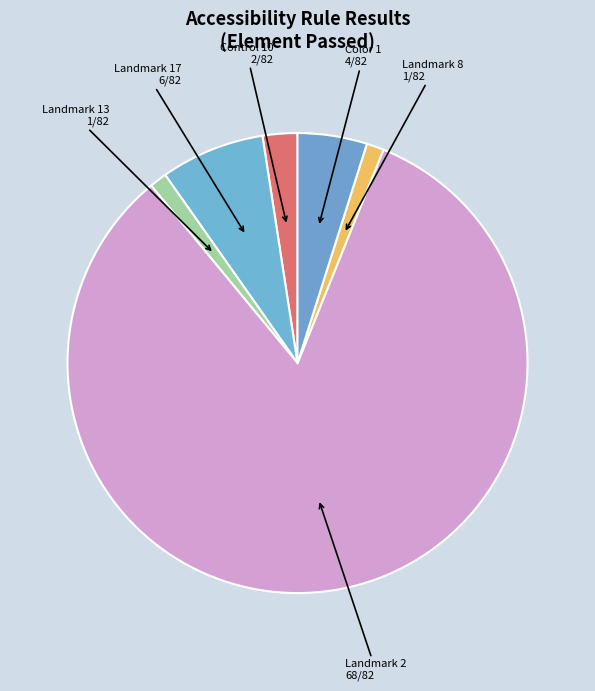

Combined, do Landmark 2 and Landmark 13 account for over 50%?

Yes